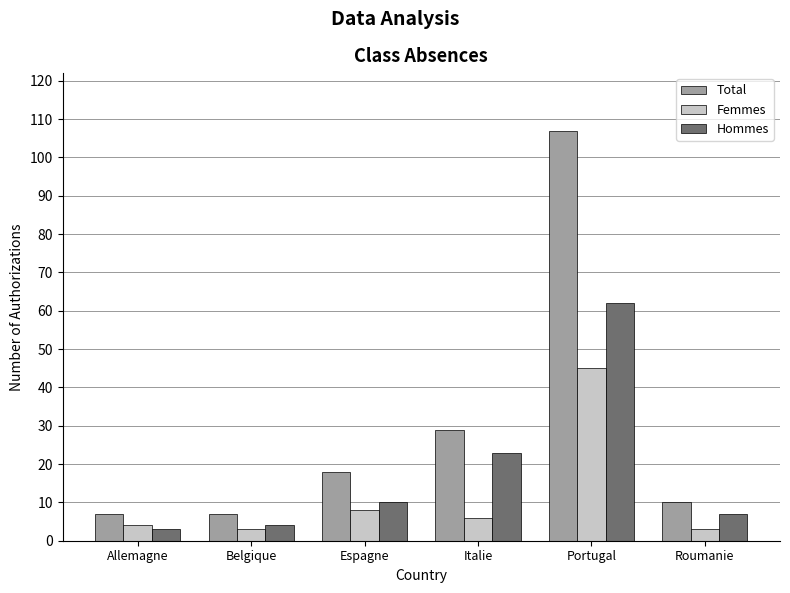

Reading right to left, transcribe all the data shown in this chart.

Total: Roumanie=10	Portugal=107	Italie=29	Espagne=18	Belgique=7	Allemagne=7
Femmes: Roumanie=3	Portugal=45	Italie=6	Espagne=8	Belgique=3	Allemagne=4
Hommes: Roumanie=7	Portugal=62	Italie=23	Espagne=10	Belgique=4	Allemagne=3